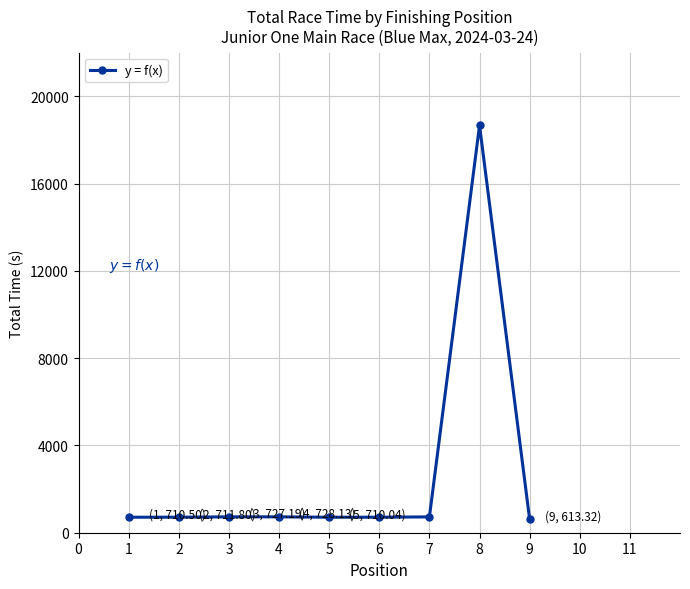

What is the smallest value displayed?

613.3